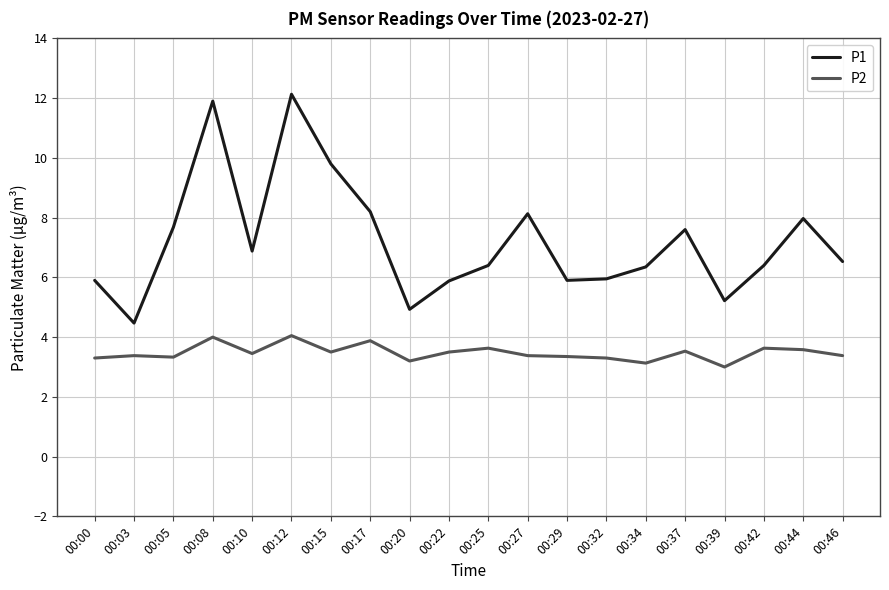

List the series in order of their overall mean, highest first.

P1, P2